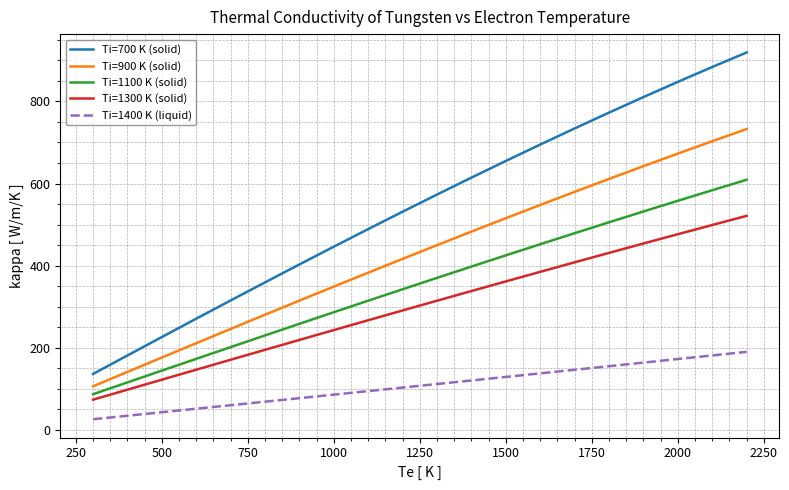

True or false: Ti=900 K (solid) has more than 2 points higher than both neighbors.

False